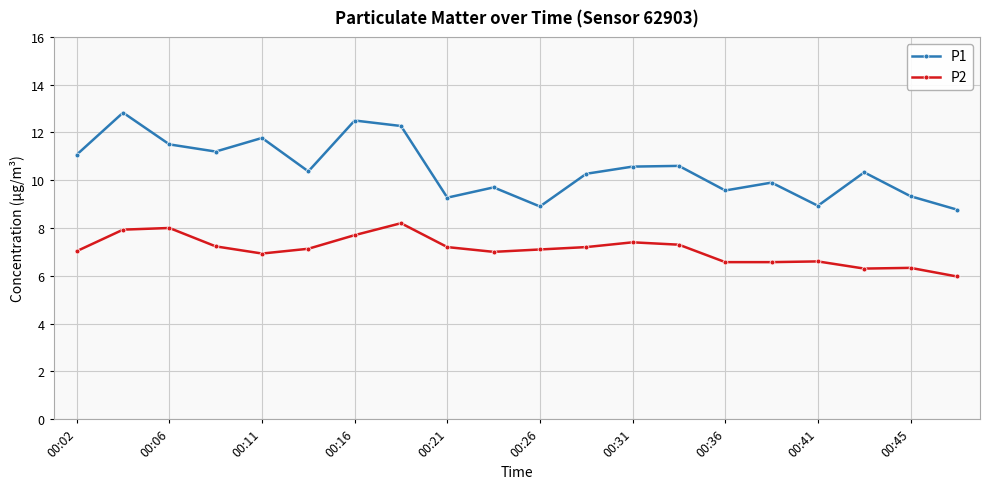

Which series has the largest range (max minus min)?

P1